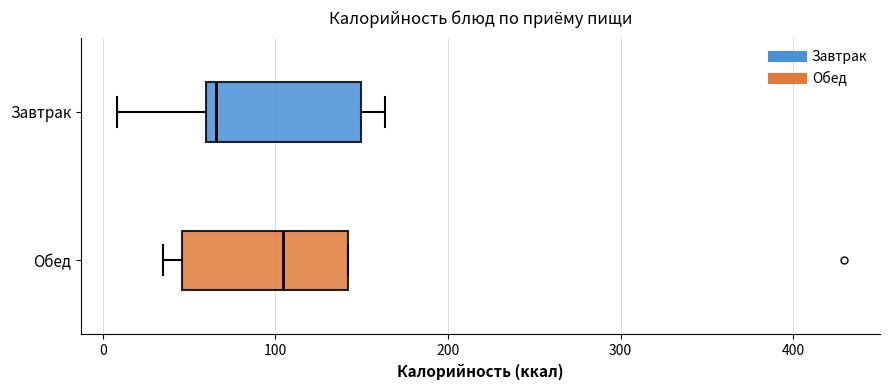

Where is the left edge of the box for Обед on the x-axis? The values are not printed on the chart, so give them approximately, as read against the axis.

50